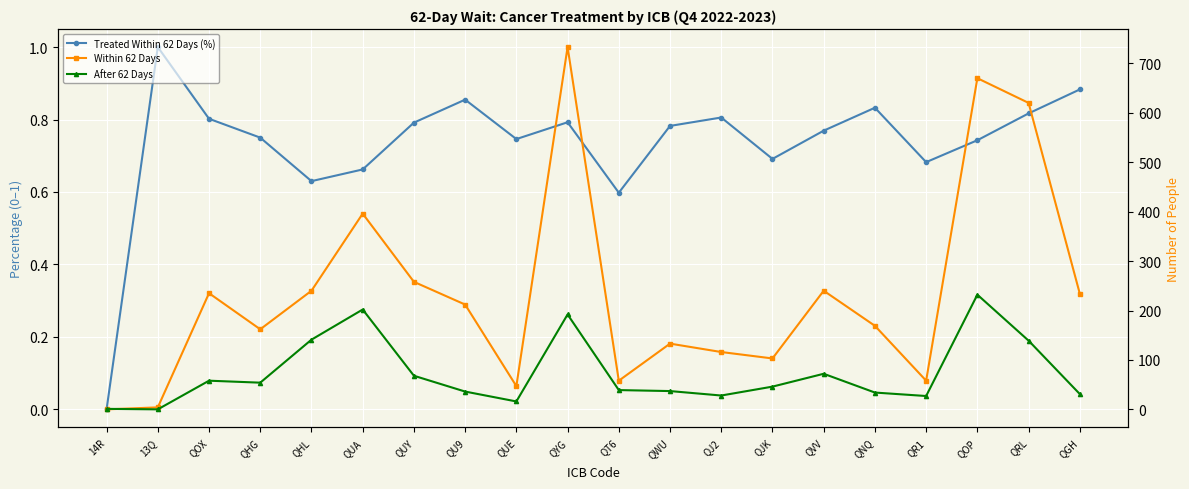

Rank the categories by After 62 Days value from highest to lowest.

QOP, QUA, QYG, QHL, QRL, QVV, QUY, QOX, QHG, QJK, QT6, QWU, QU9, QNQ, QGH, QJ2, QR1, QUE, 14R, 13Q